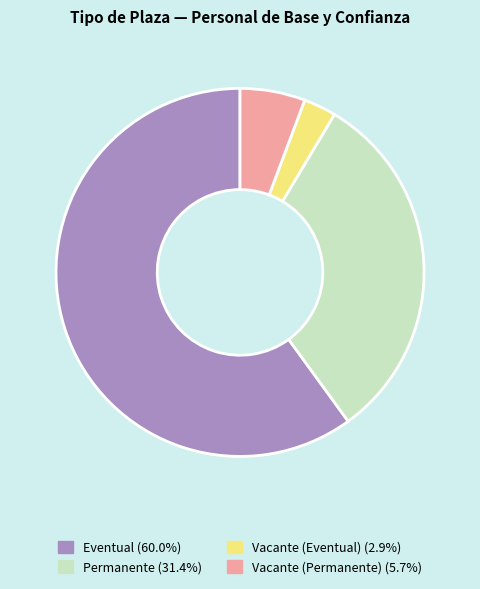

Is there any slice that represents more than half of the pie?

Yes